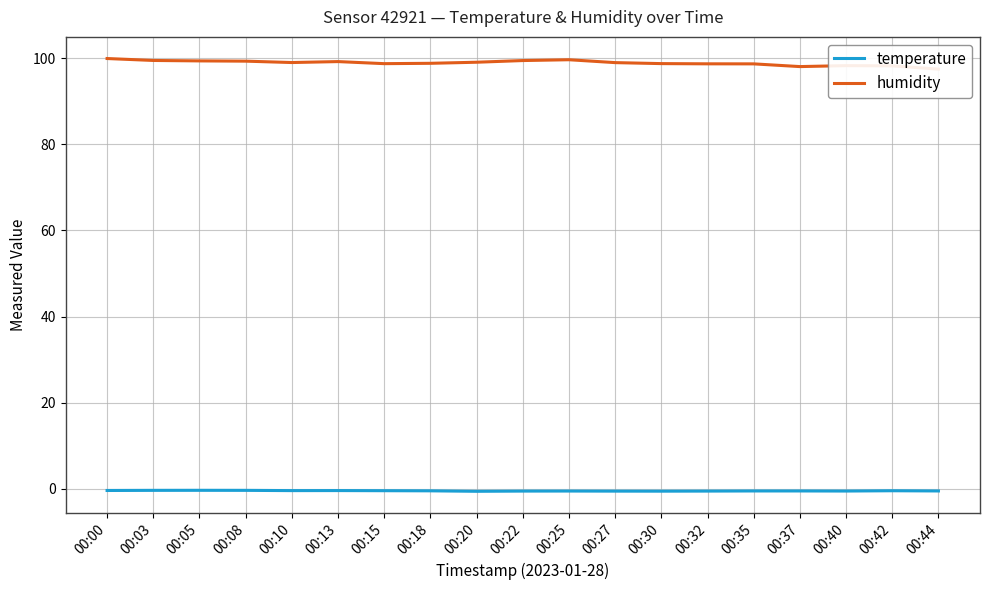

Which category has the lowest value across all series?

00:20